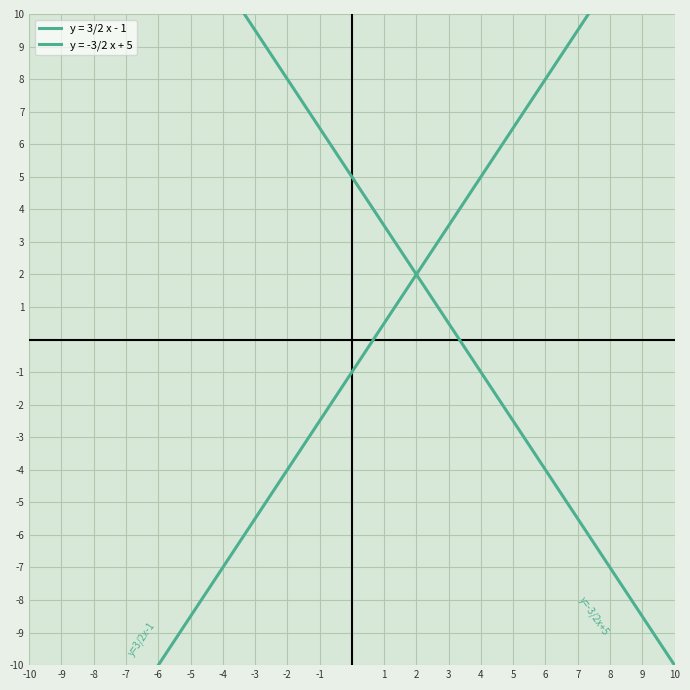

Reading left to right, transcribe all the data shown in this chart.

y = 3/2 x - 1: -16	-13	-10	-7	-4	-1	2	5	8	11	14
y = -3/2 x + 5: 20	17	14	11	8	5	2	-1	-4	-7	-10